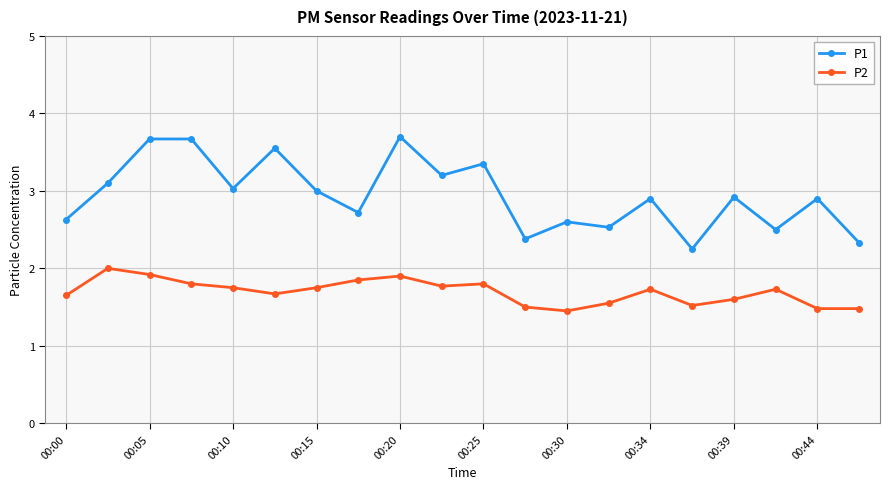

True or false: P1 has more than 0 interior local peaks.

True